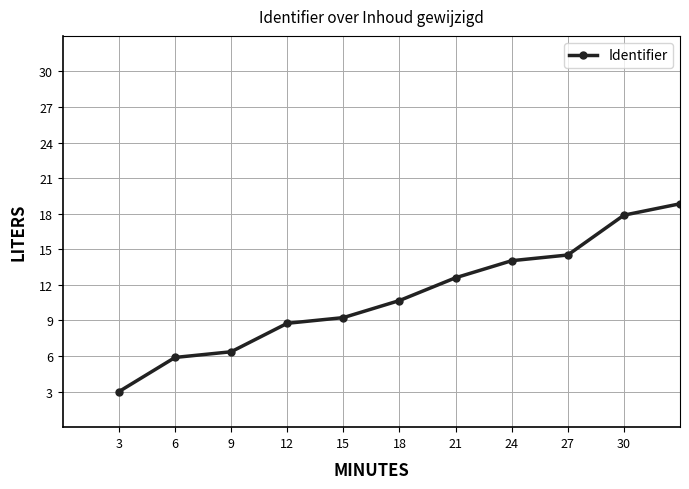

What is the smallest value displayed?

3.0